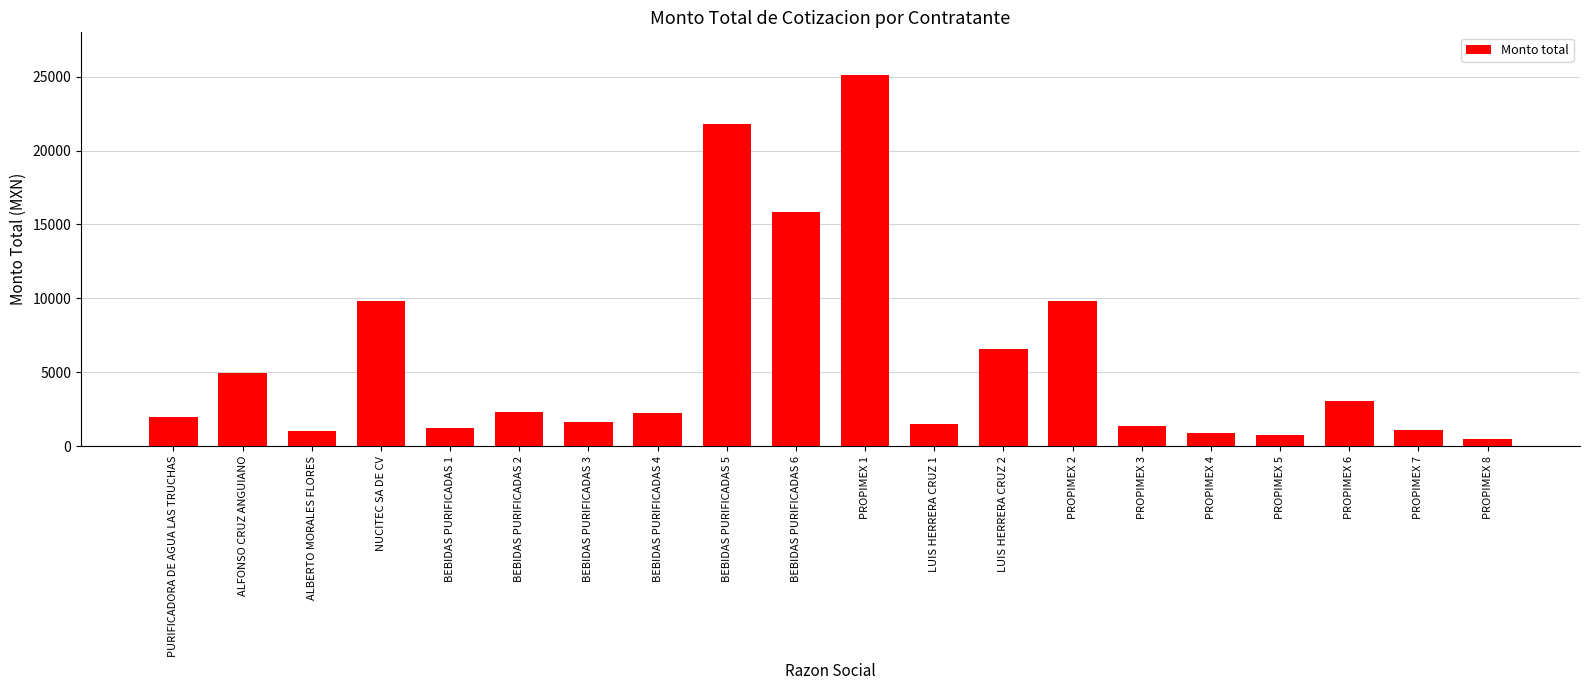

What is the sum of all values?

113537.5